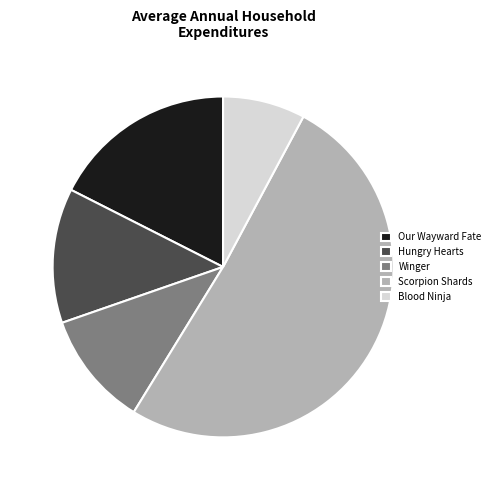

Do Hungry Hearts and Winger together represent more than half of the pie?

No